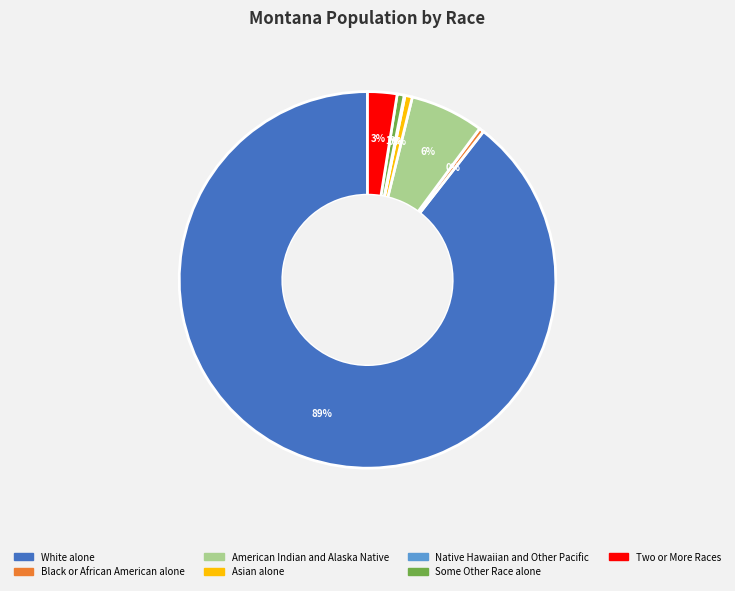

Is it true that White alone is 99% of the pie?

False